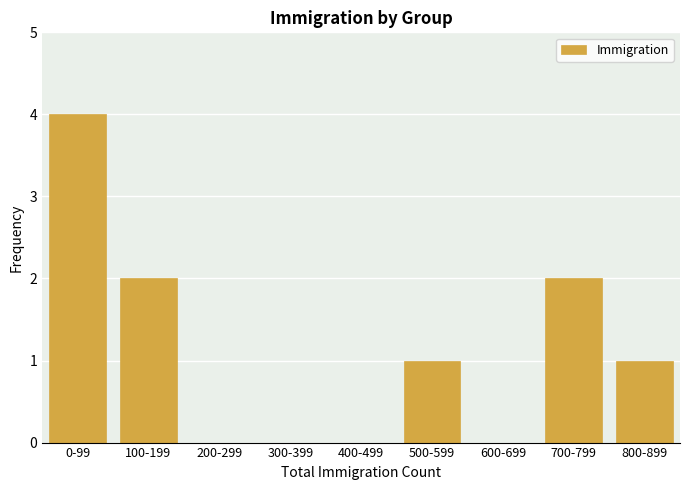

Reading right to left, transcribe all the data shown in this chart.

800-899=1	700-799=2	600-699=0	500-599=1	400-499=0	300-399=0	200-299=0	100-199=2	0-99=4